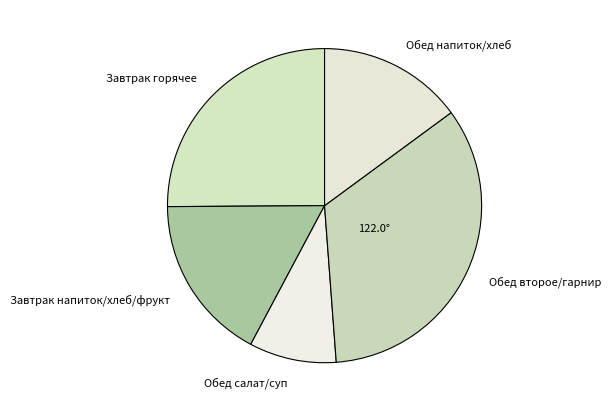

Count the number of slices in the pie.

5